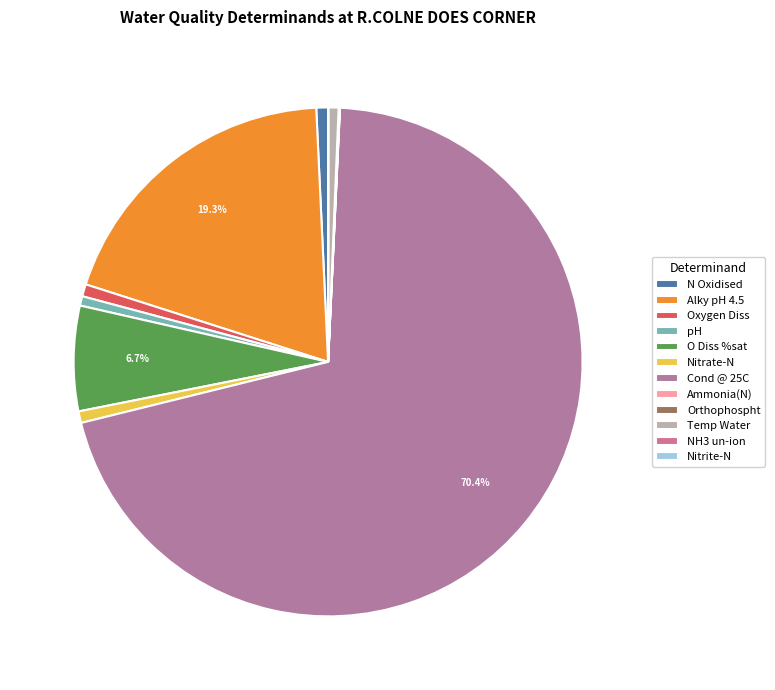

How many segments does this pie chart have?

12